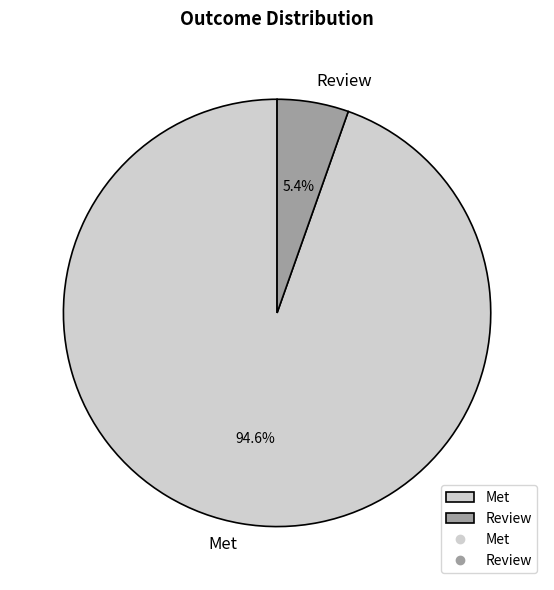

What is the smallest slice in the pie chart?

Review